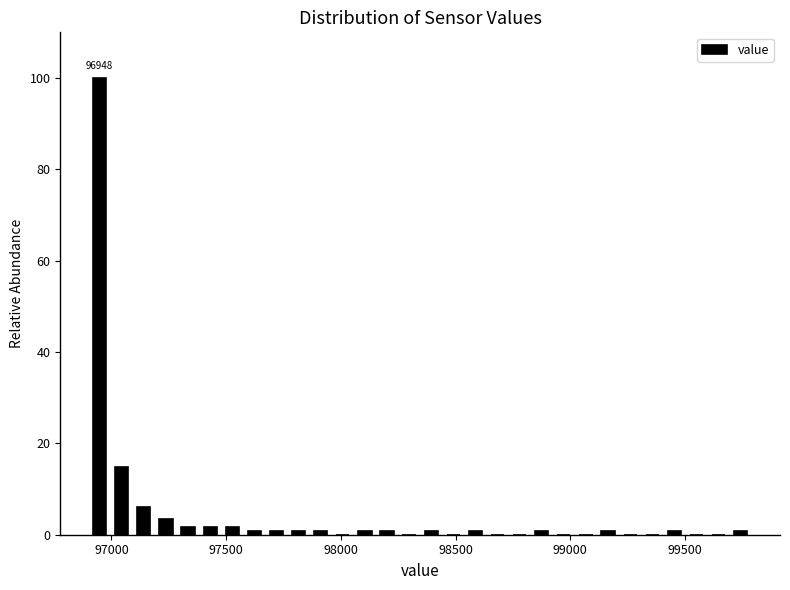

Read against the x-axis, roughly where is the centre of the tallest bar?

96950